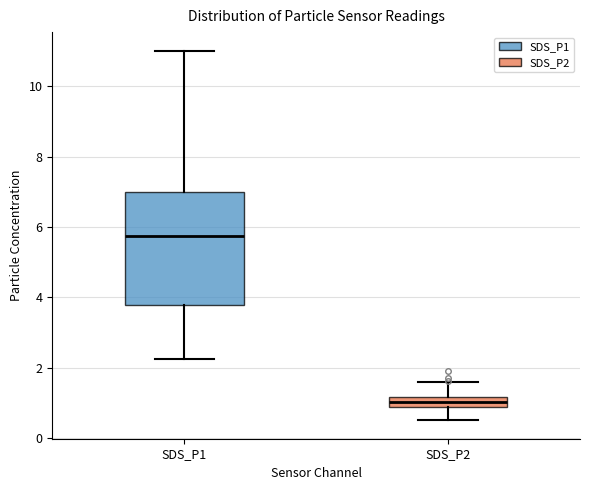

Which box is the tallest, from its lower edge to its upper edge?

SDS_P1